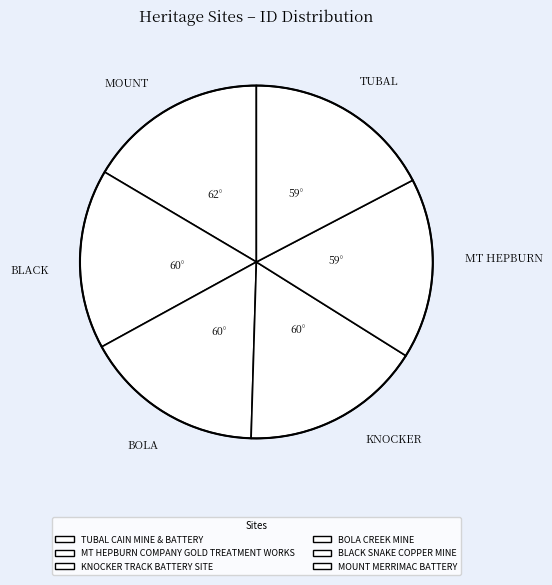

What percentage is the BLACK SNAKE COPPER MINE slice, to the nearest percent?

17%